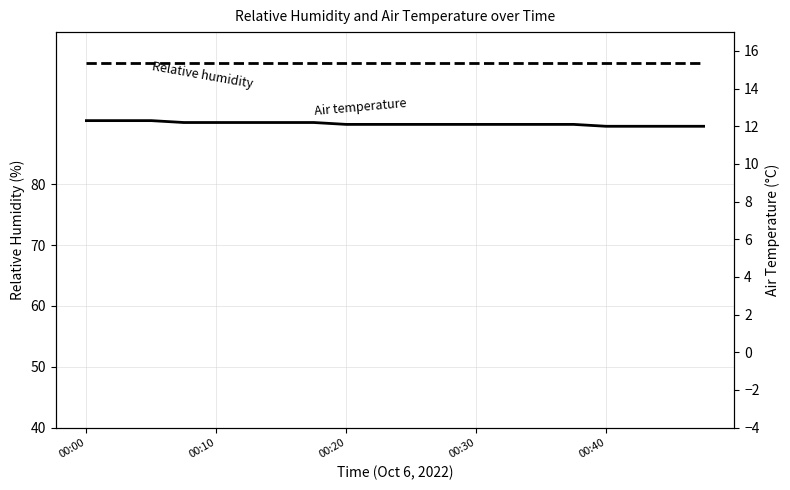

True or false: Relative humidity and Air temperature intersect in this chart.

False